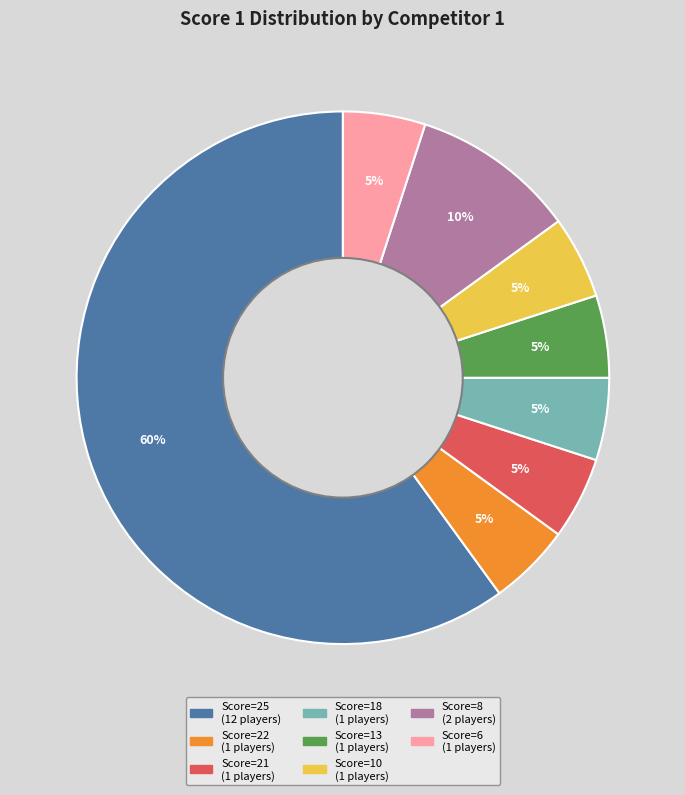

How many segments does this pie chart have?

8